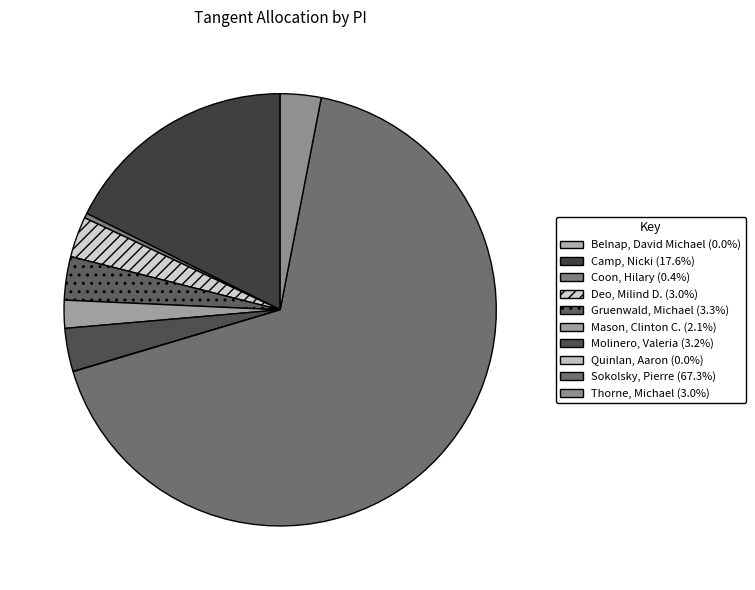

Count the number of slices in the pie.

10